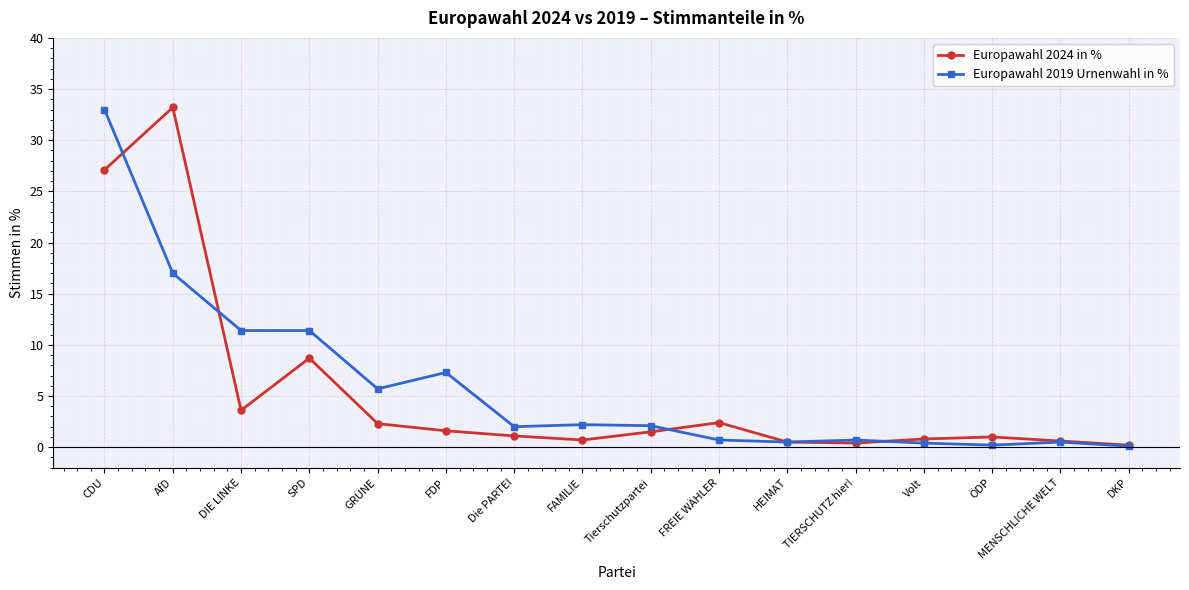

Is it true that Europawahl 2019 Urnenwahl in % equals 0.7 at TIERSCHUTZ hier!?

True